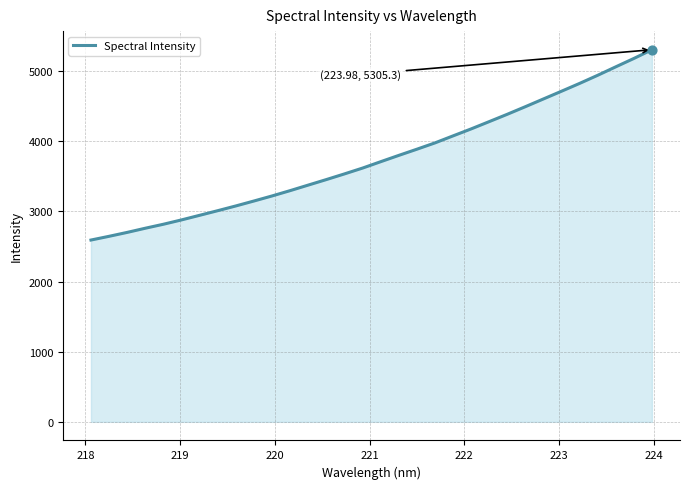

What is the minimum value shown in the chart?

2592.0